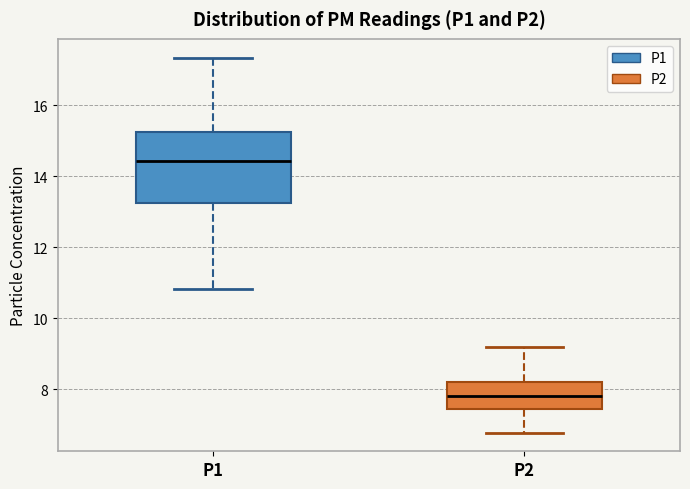

Where does the lower whisker of the box for P1 end on the y-axis? The values are not printed on the chart, so give them approximately, as read against the axis.

10.8